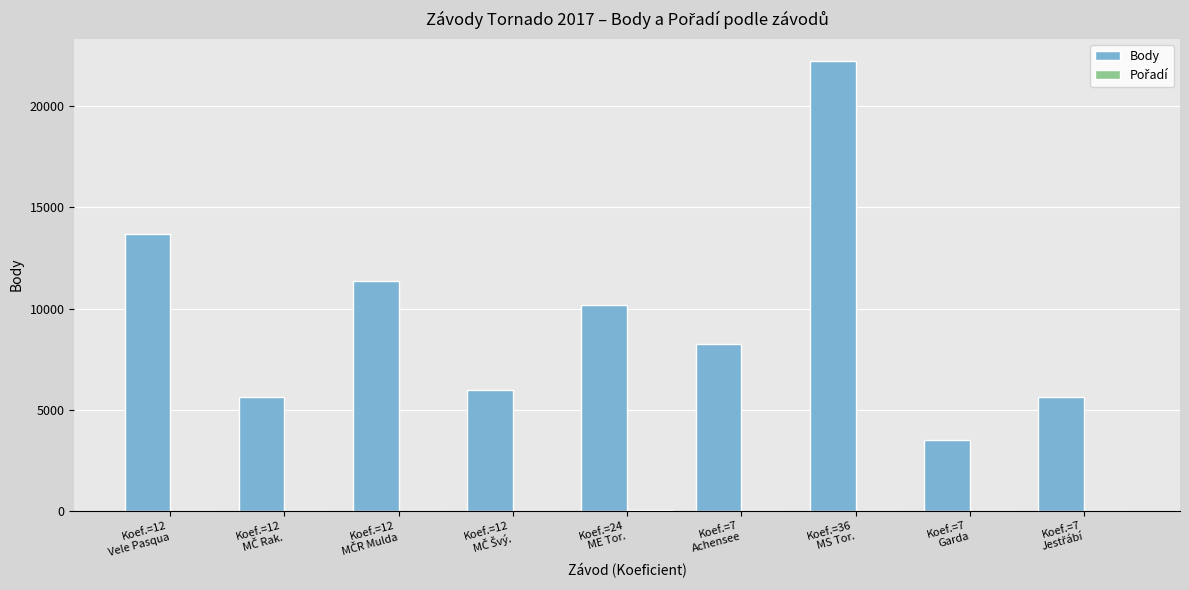

Which series has the largest total across all categories?

Body